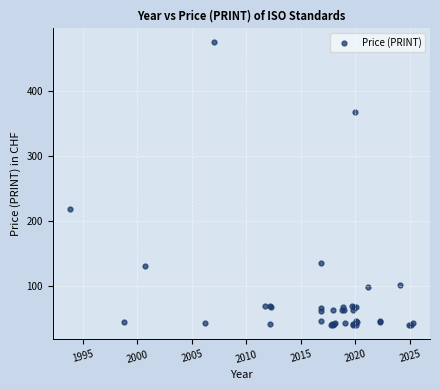

What Y value in the scatter plot is closest to 257?

219.1